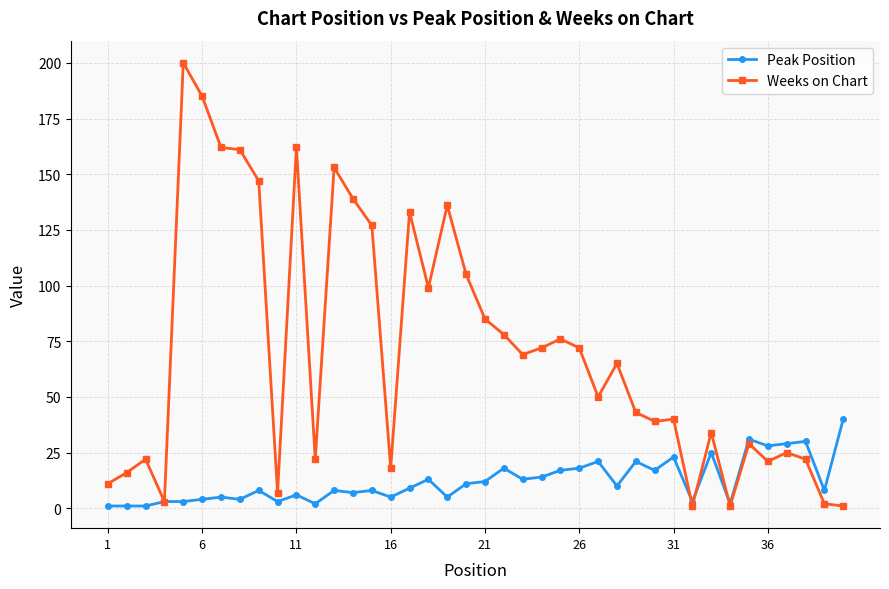

What is the maximum value for Weeks on Chart?

200